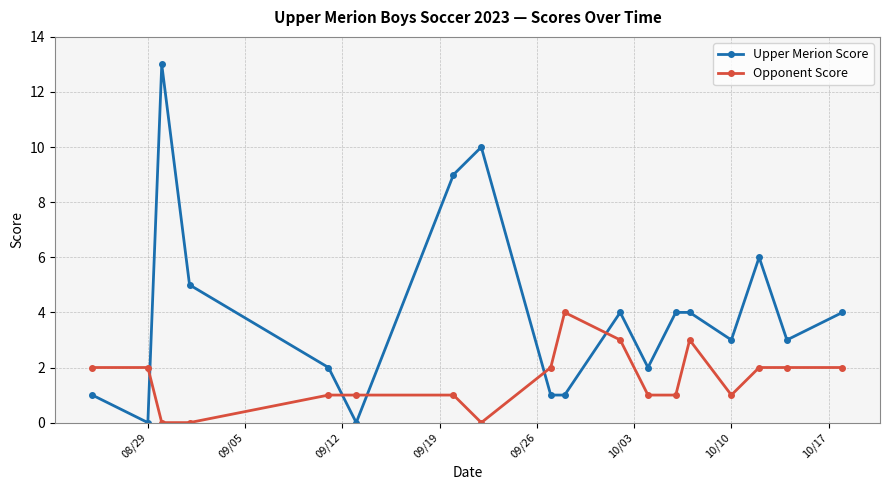

Which series has the widest spread of values?

Upper Merion Score